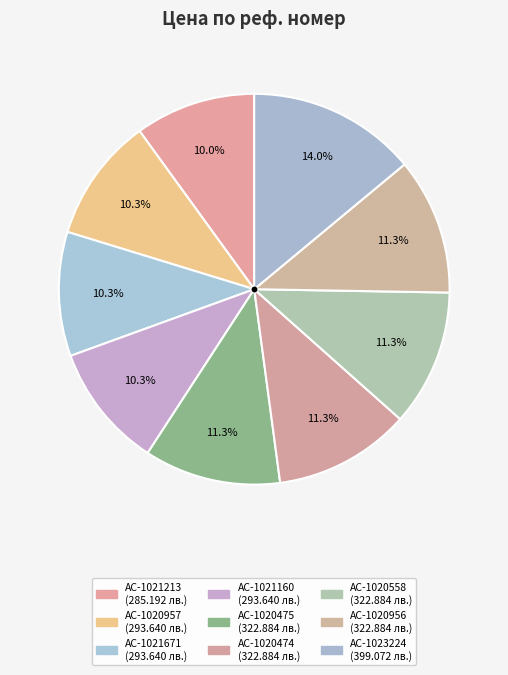

Count the number of slices in the pie.

9